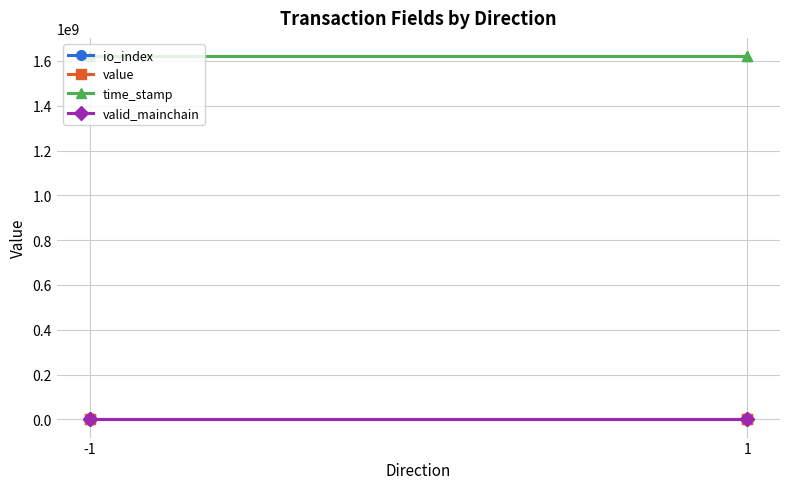

Is the value of value at -1 greater than the value of valid_mainchain at -1?

No